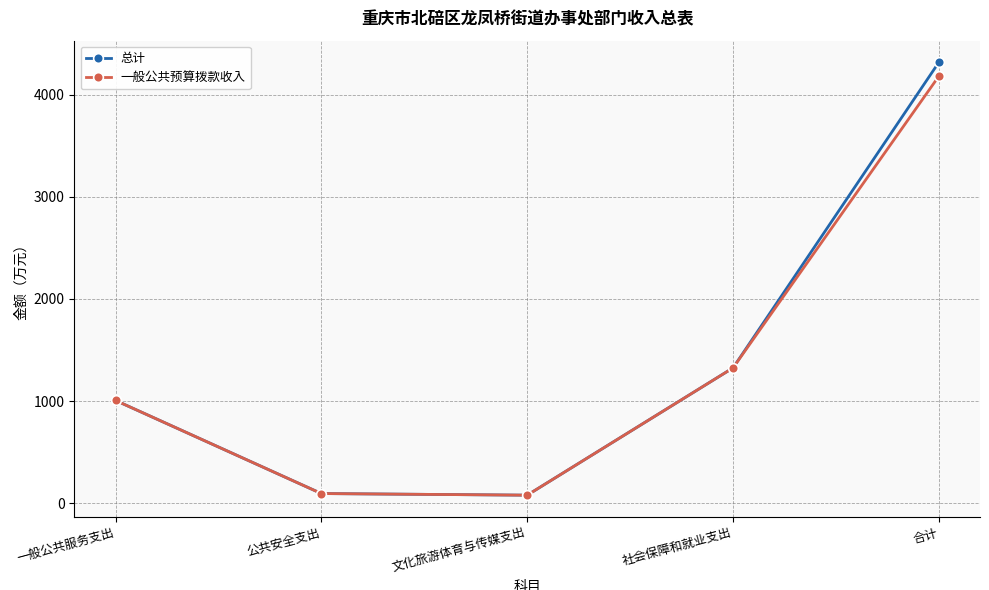

Where is 一般公共预算拨款收入 nearest to the value 2129?

社会保障和就业支出